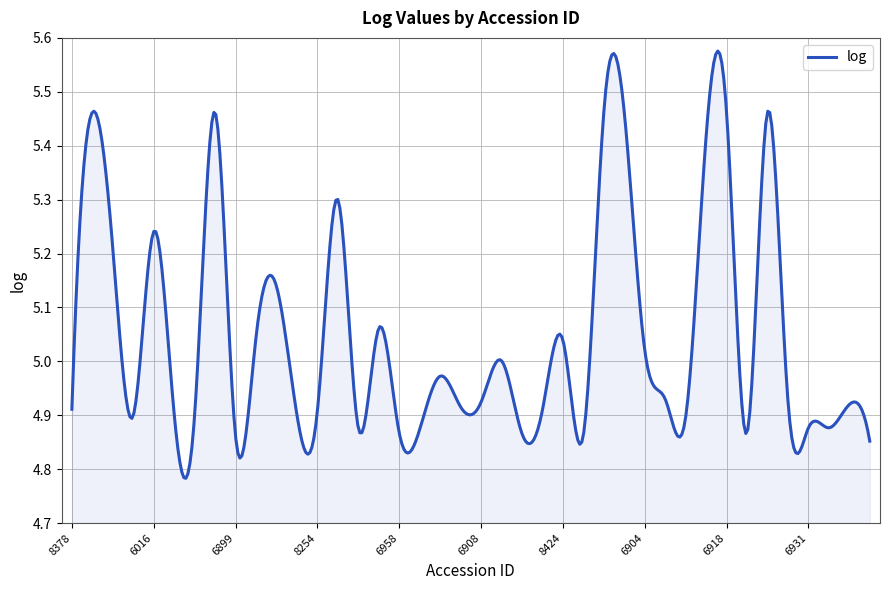

Does the chart display data point markers on the line(s)?

No